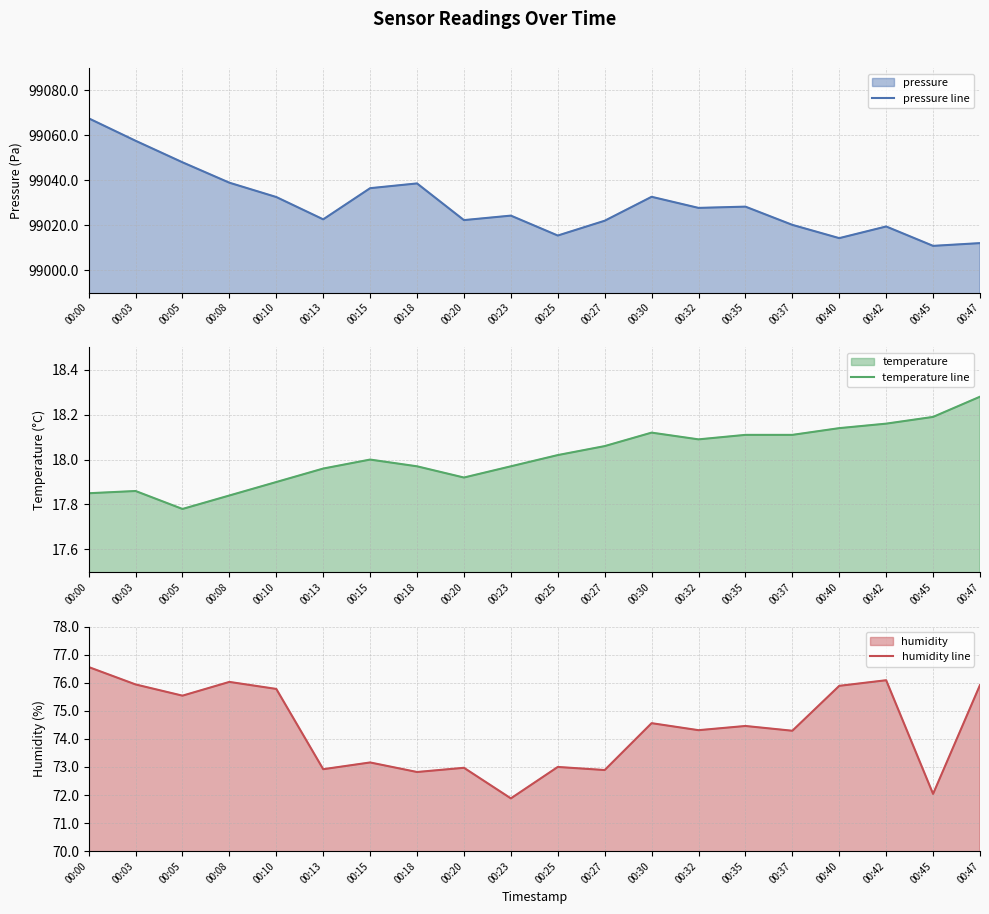

What is the maximum value shown in the chart?

99067.6